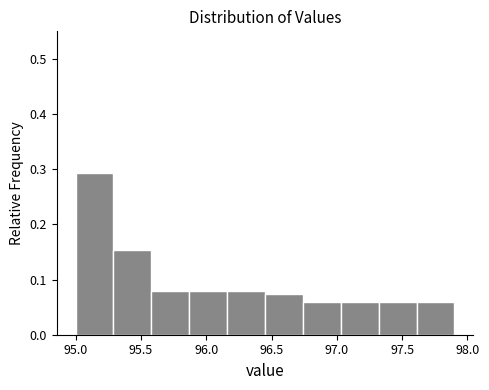

What is the height of the bar covering 95.29 to 95.58 on the x-axis? Neither the bar edges nor the heights are printed on the chart, so give them approximately, as read against the axes.

0.15